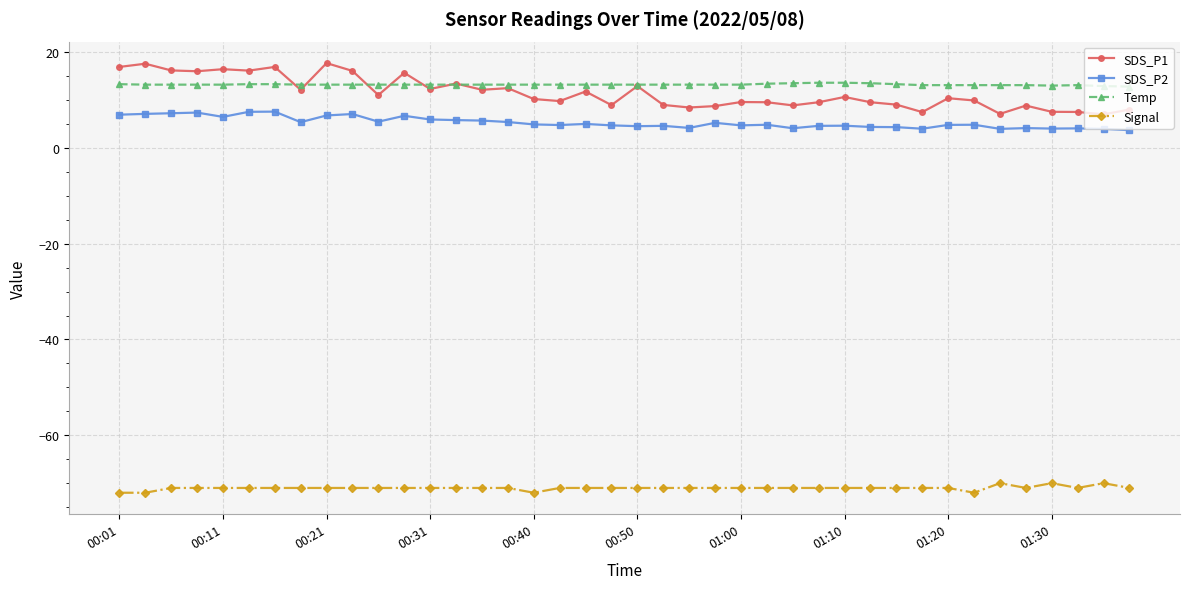

True or false: Temp has more than 0 interior local peaks.

True